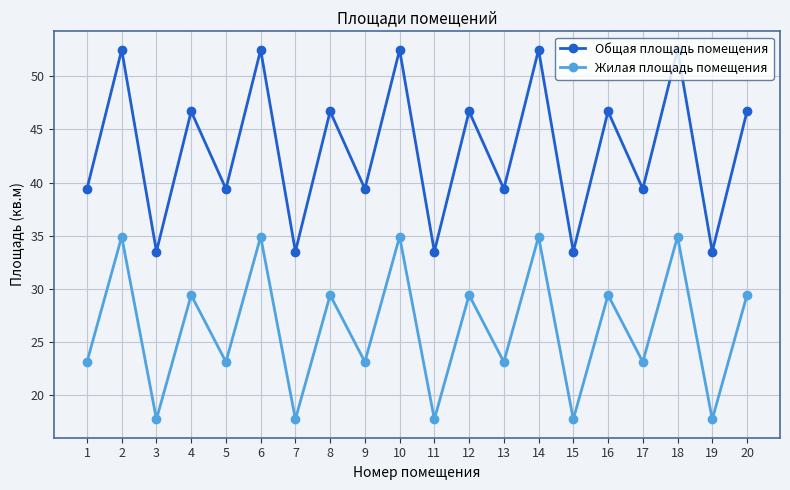

What is the highest value of the Общая площадь помещения series?

52.5